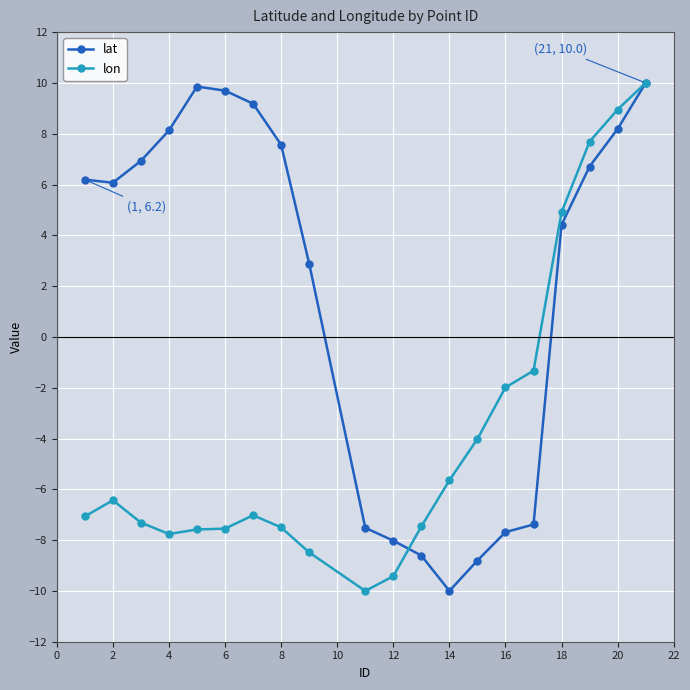

What is the value of the lat point at the 3rd from the left?

6.9